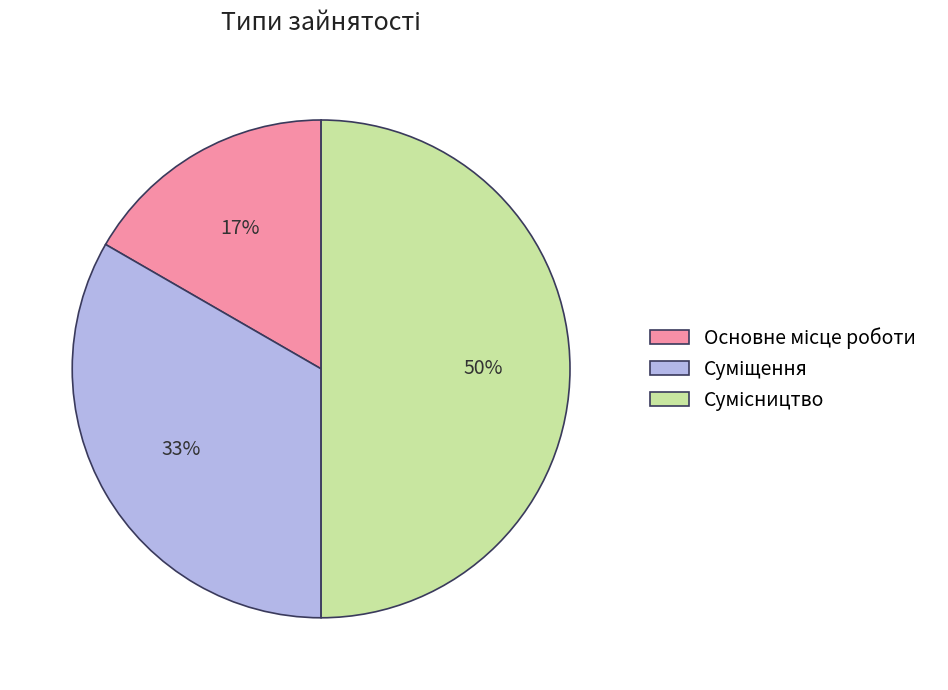

To the nearest percent, what is the average slice percentage?

33%